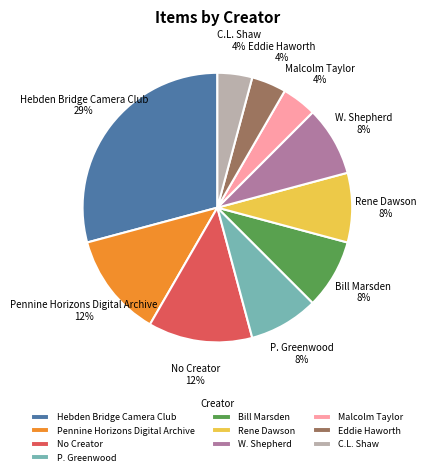

To the nearest percent, what is the average slice percentage?

10%